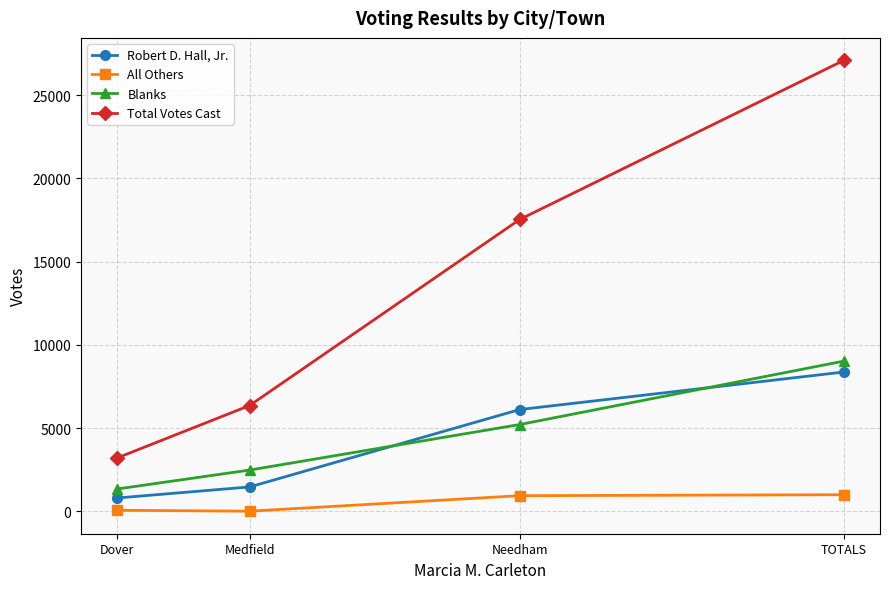

How many times do Blanks and Robert D. Hall, Jr. cross each other?

2